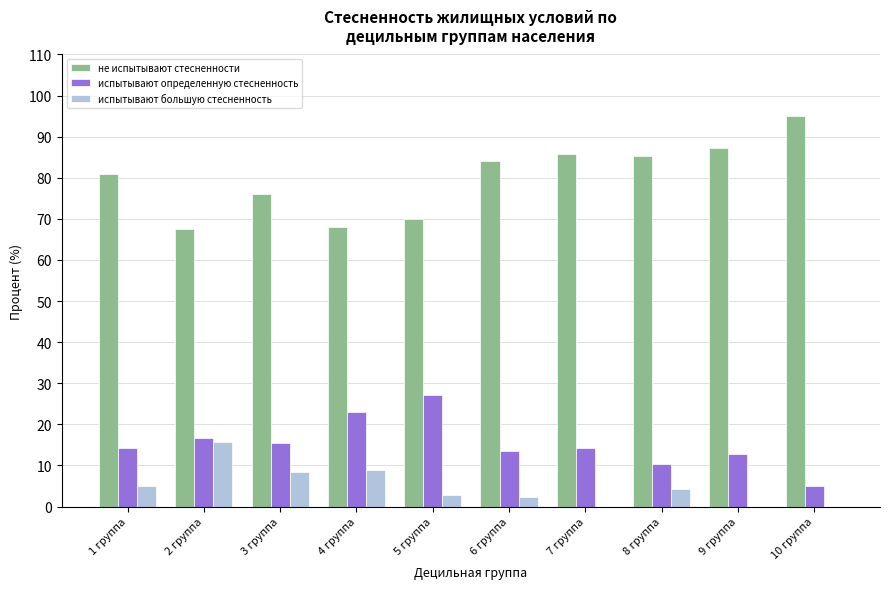

Is the value of испытывают большую стесненность at 5 группа greater than the value of не испытывают стесненности at 2 группа?

No